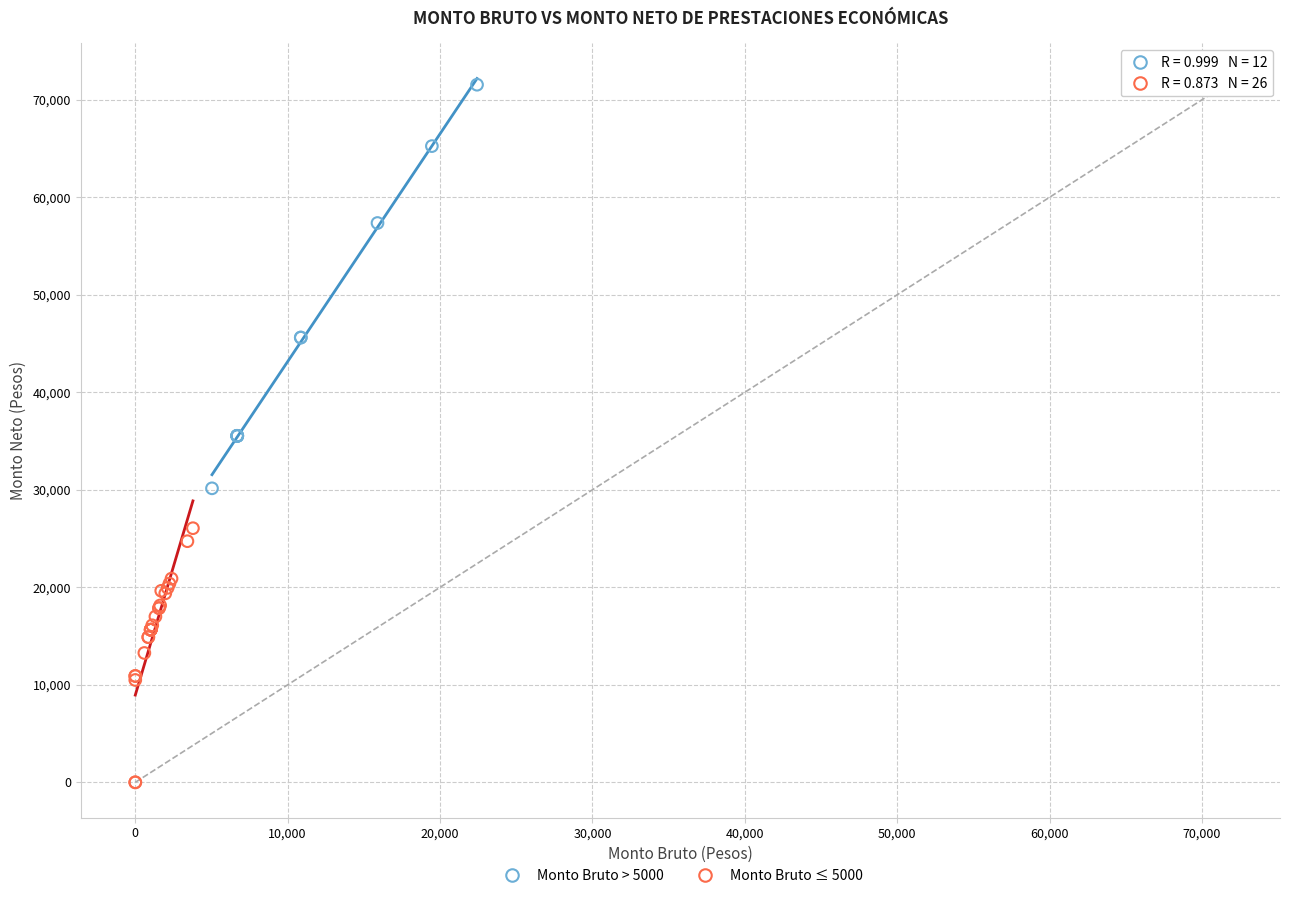

Which series has the largest Y range (max minus min)?

Monto Bruto > 5000